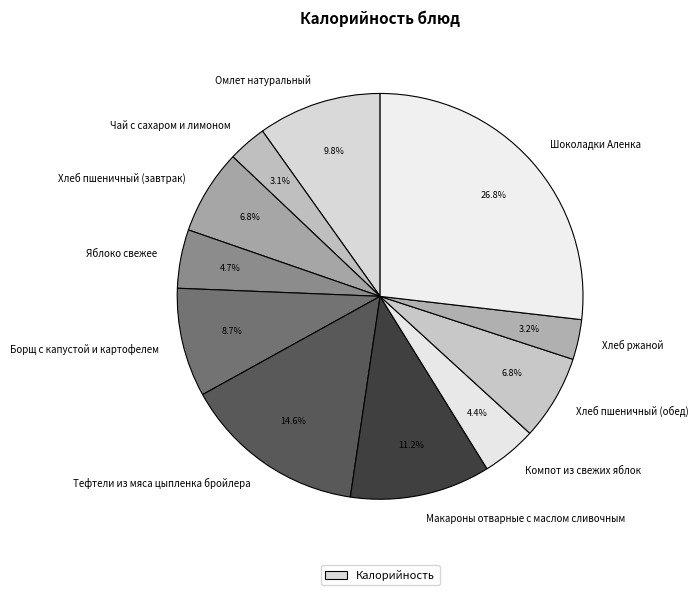

Does any single category account for the majority?

No